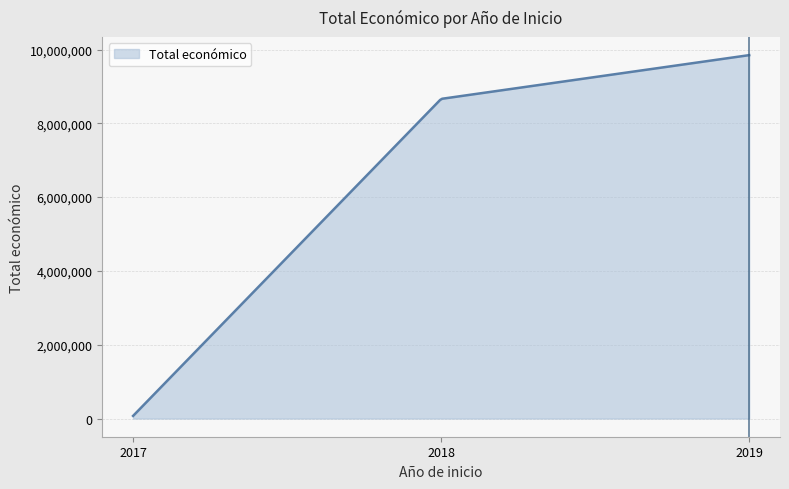

What is the maximum value shown in the chart?

9847932.0